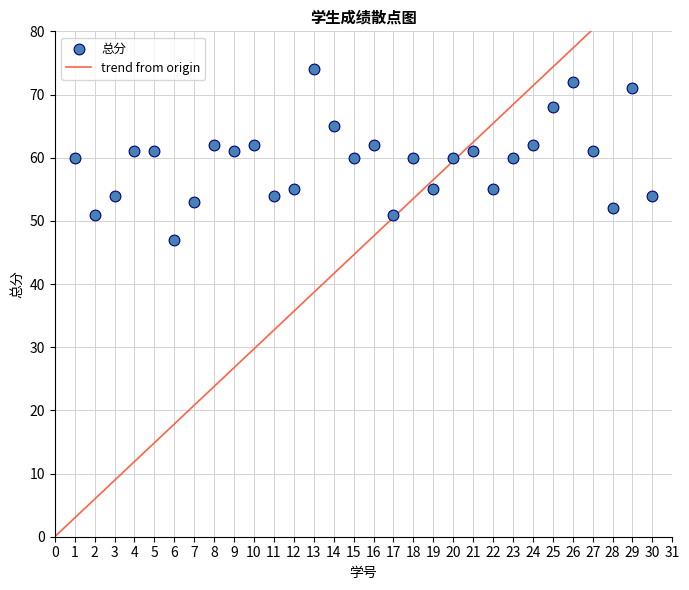

What is the range of Y values (max minus min)?

27